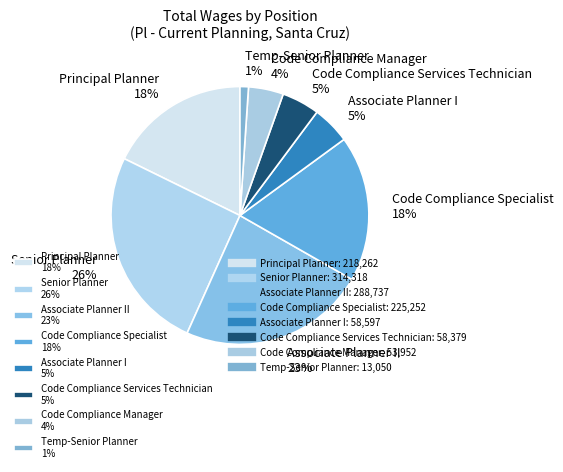

To the nearest percent, what is the average slice percentage?

12%